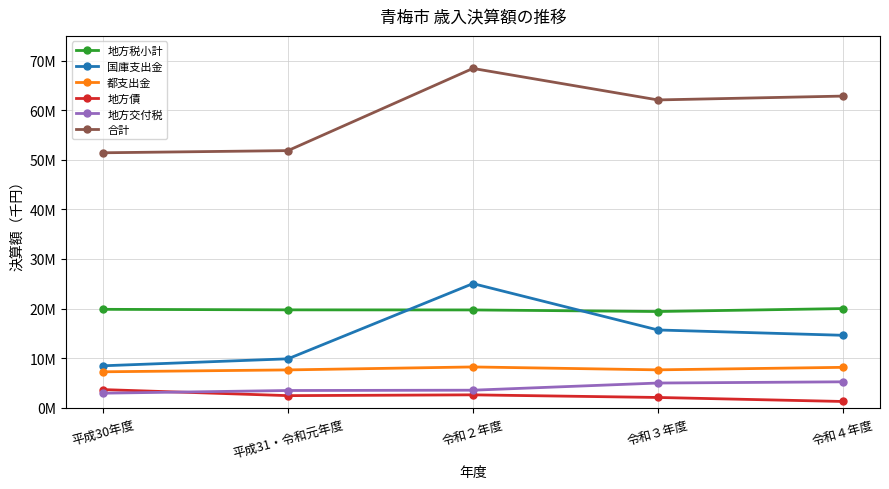

True or false: 地方税小計 and 都支出金 intersect in this chart.

False